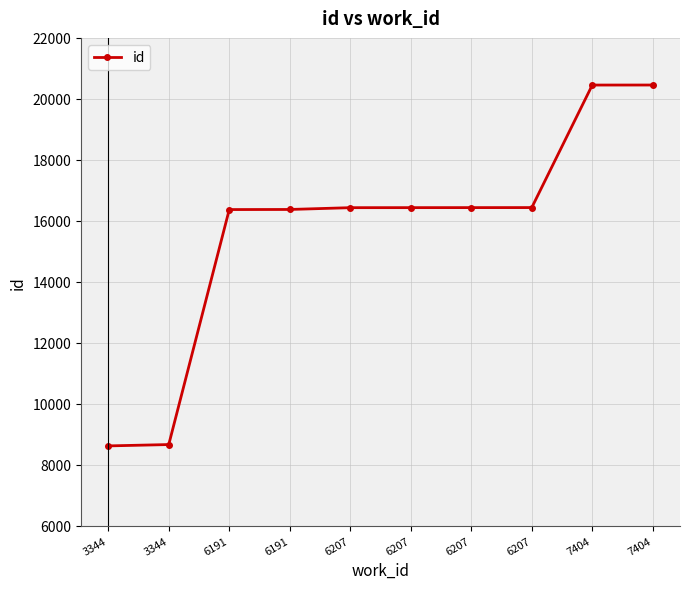

Approximately how many times larger is the value at 3344 compared to 6191?

0.5